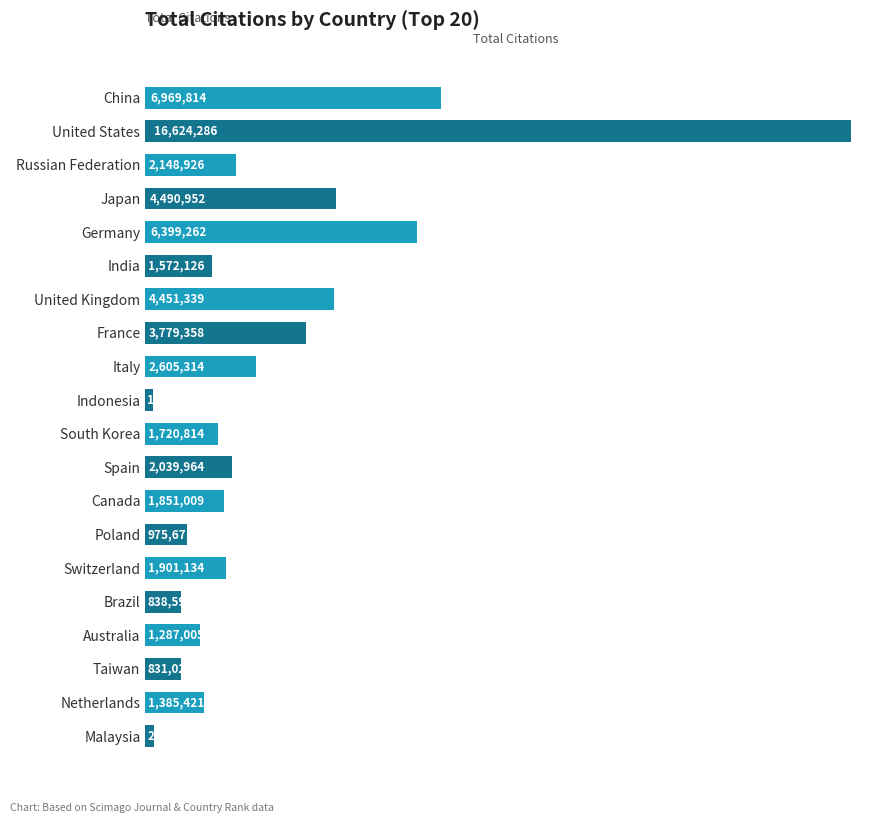

At which category does the chart reach its peak across all series?

United States